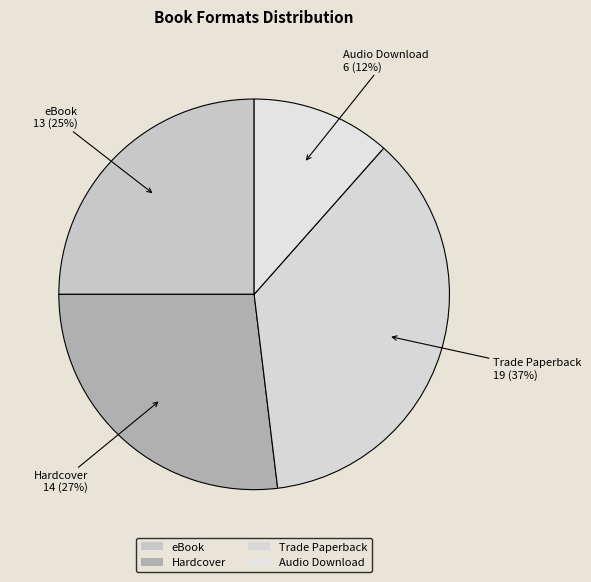

Count the number of slices in the pie.

4